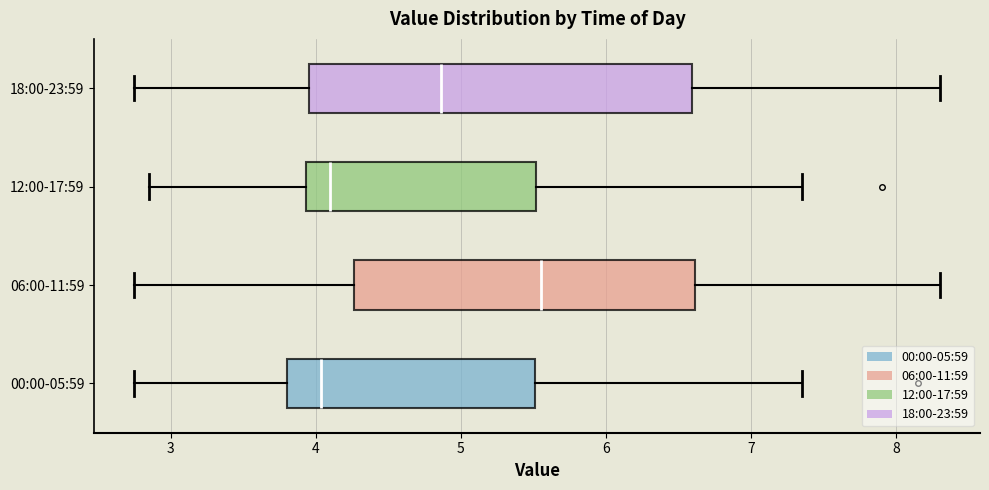

Which box is the widest, from its left edge to its right edge?

18:00-23:59